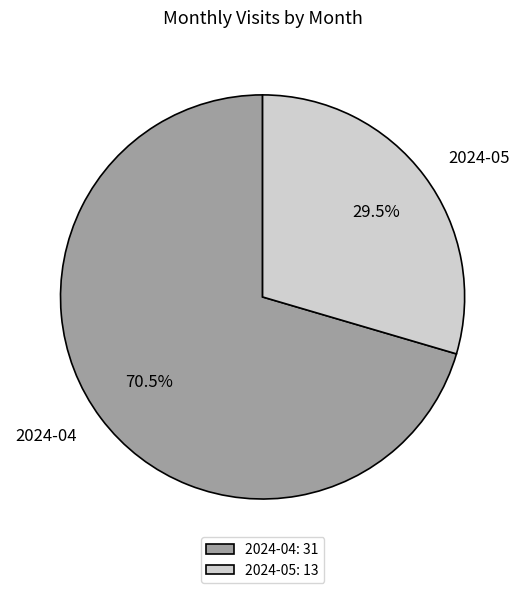

How much of the chart is everything except 2024-05?

70.5%